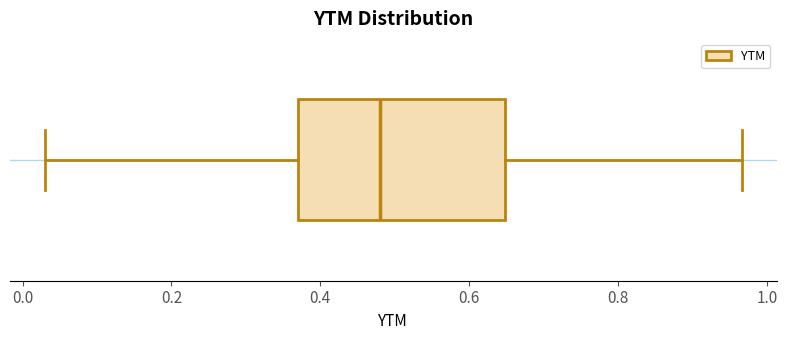

Transcribe this box plot: give where the median line is, the range the box spans, and where the two whiskers end, as read against the x-axis. The values are not printed on the chart, so give them approximately, as read against the axis.

median 0.48, box 0.38 to 0.64, whiskers 0.04 to 0.96